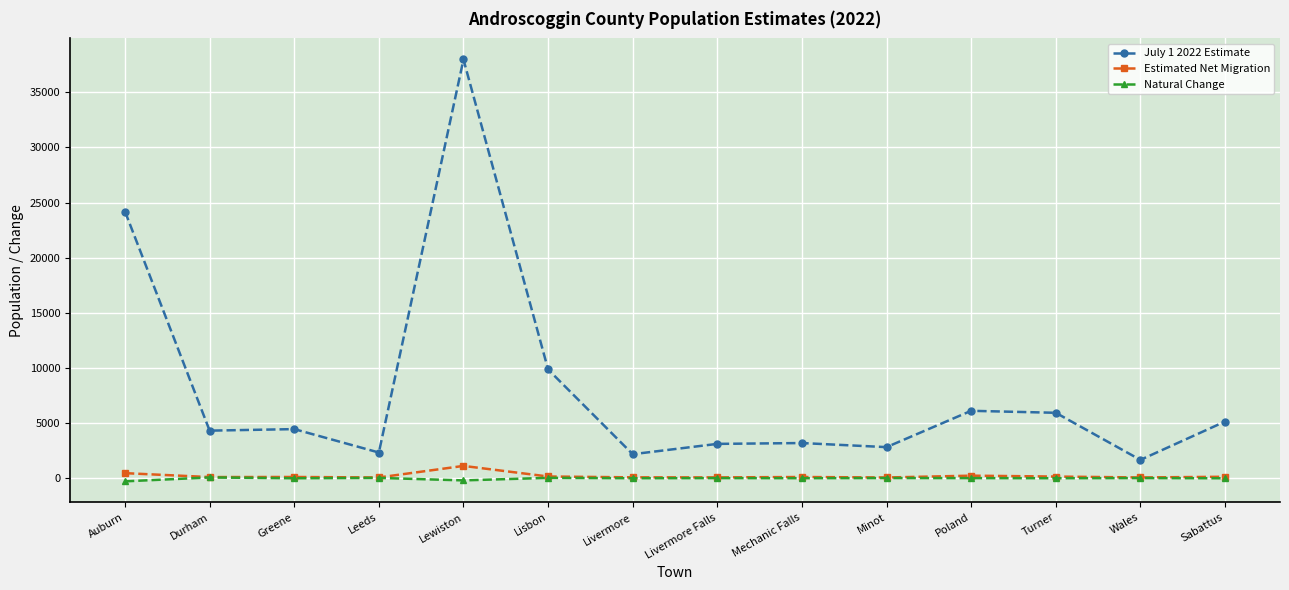

At which label does July 1 2022 Estimate first exceed 4432?

Auburn